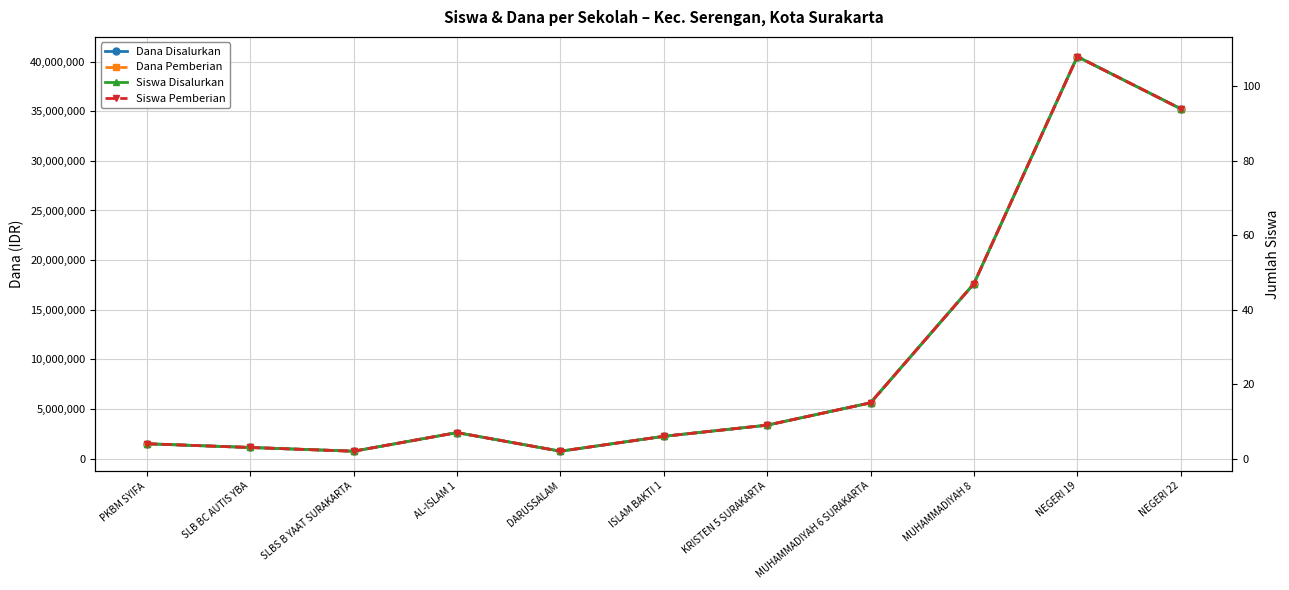

Reading left to right, what are all the values shown in this chart?

Dana Disalurkan: 1500000	1125000	750000	2625000	750000	2250000	3375000	5625000	17625000	40500000	35250000
Dana Pemberian: 1500000	1125000	750000	2625000	750000	2250000	3375000	5625000	17625000	40500000	35250000
Siswa Disalurkan: 4	3	2	7	2	6	9	15	47	108	94
Siswa Pemberian: 4	3	2	7	2	6	9	15	47	108	94